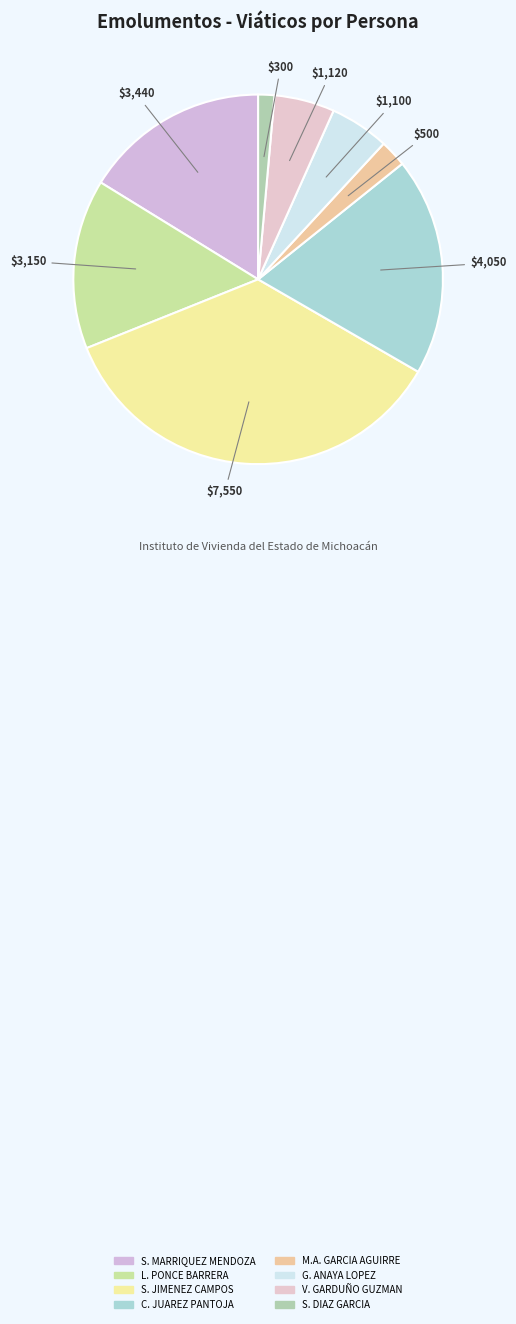

What is the smallest slice in the pie chart?

S. DIAZ GARCIA